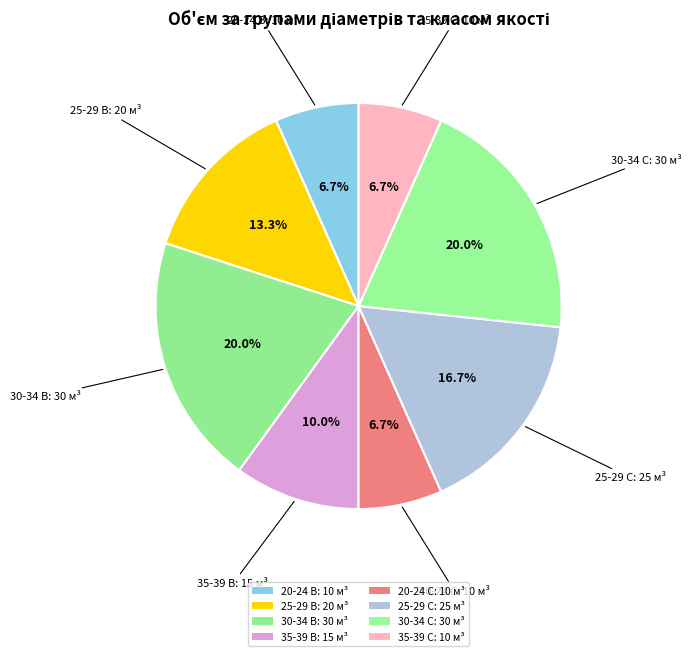

To the nearest percent, what percentage of the pie is 25-29 C?

17%